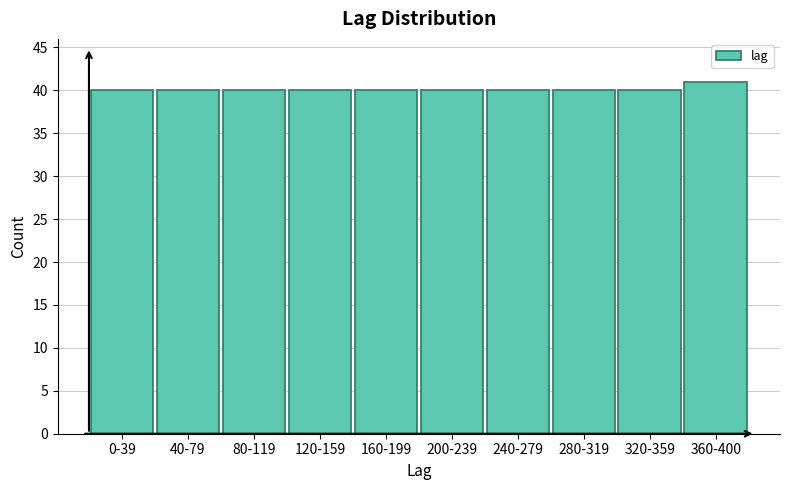

Reading right to left, transcribe all the data shown in this chart.

360-400=41	320-359=40	280-319=40	240-279=40	200-239=40	160-199=40	120-159=40	80-119=40	40-79=40	0-39=40